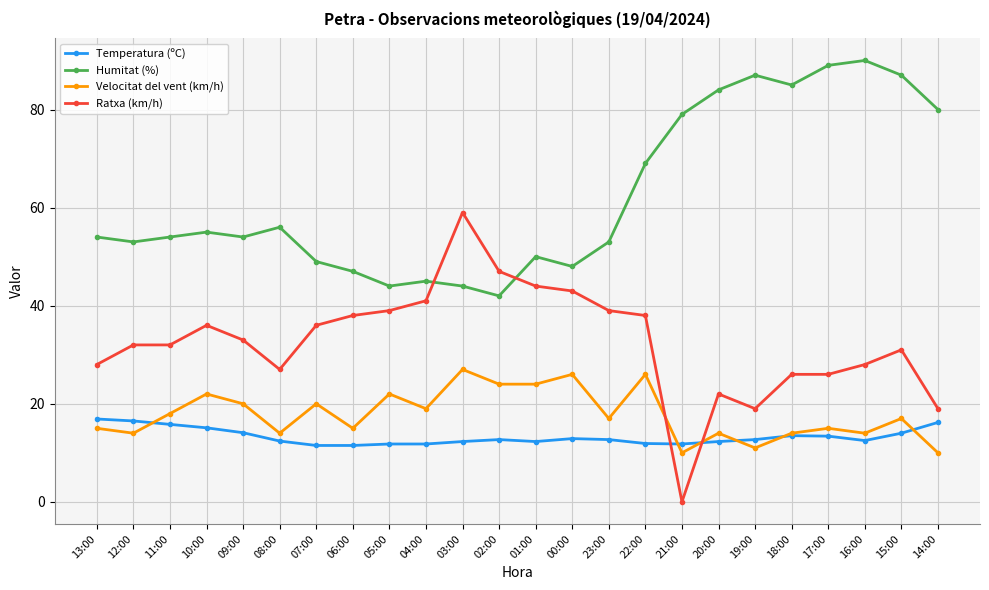

Is the value of Ratxa (km/h) at 15:00 greater than the value of Velocitat del vent (km/h) at 21:00?

Yes